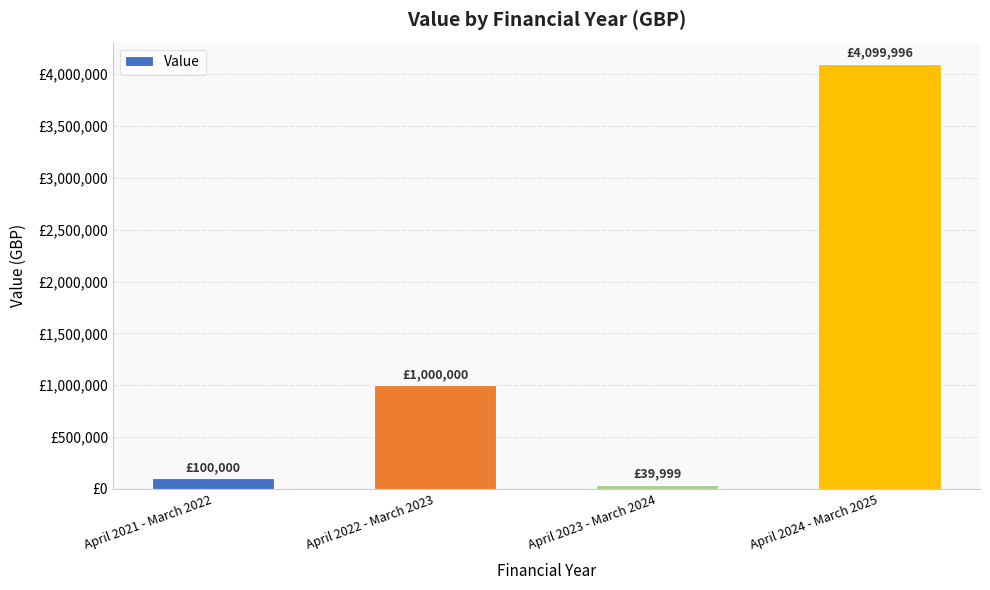

What is the change in value from April 2022 - March 2023 to April 2024 - March 2025?

+3099996